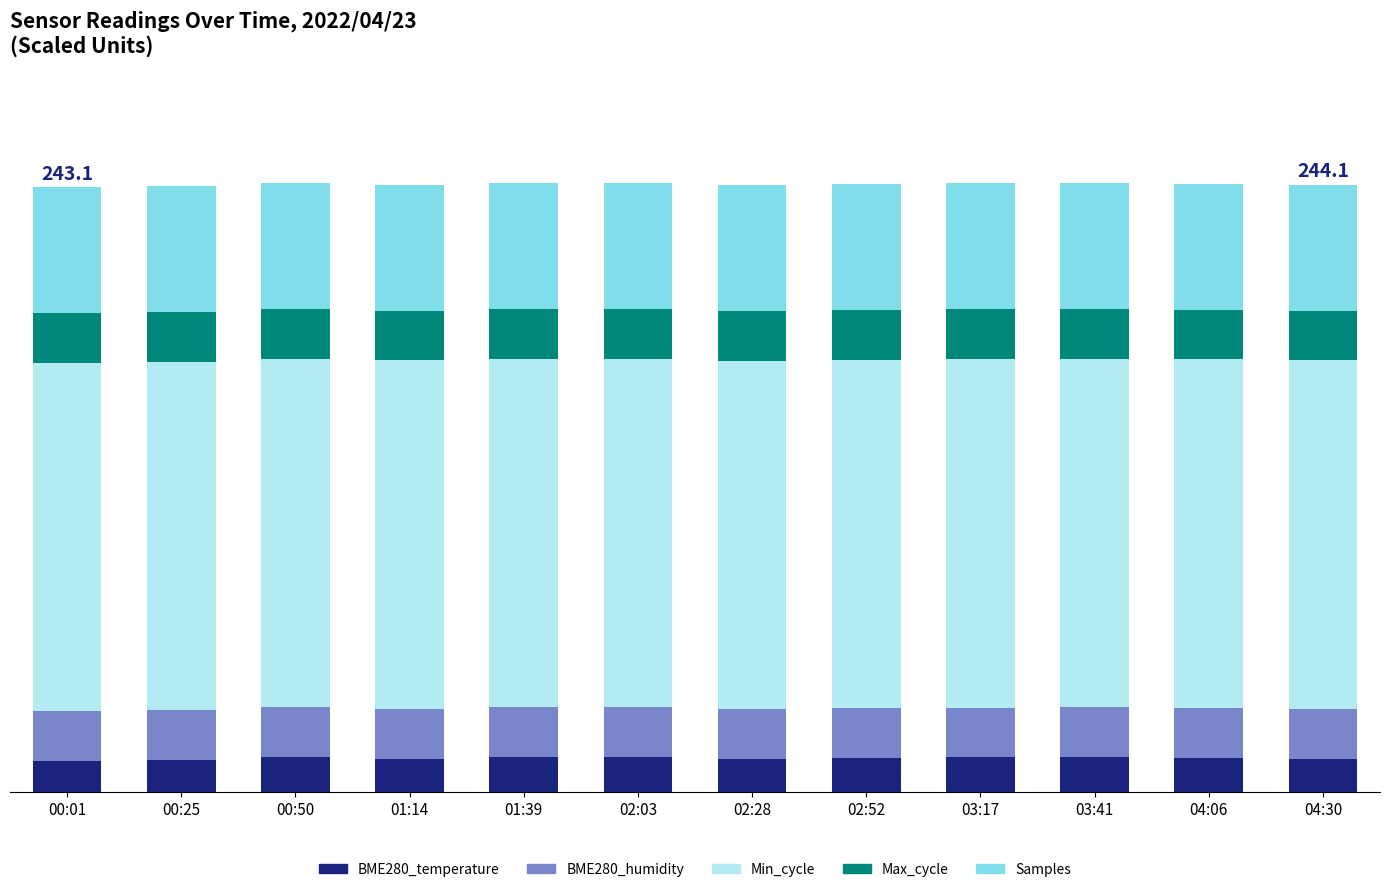

Are the bars grouped side by side (vs. stacked)?

No